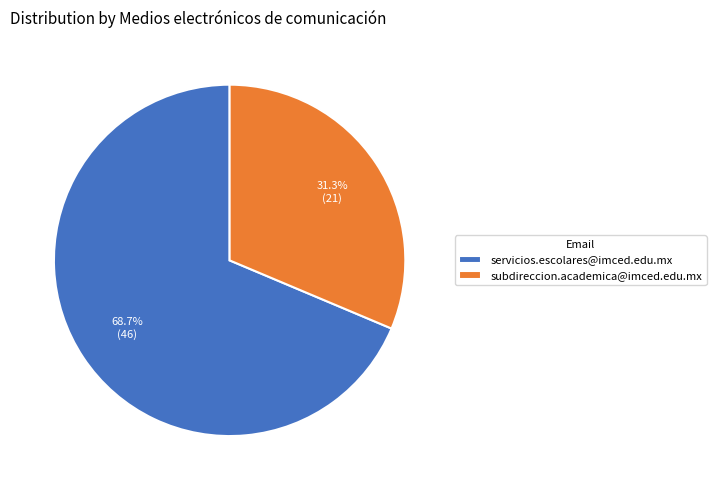

Between subdireccion.academica@imced.edu.mx and servicios.escolares@imced.edu.mx, which is larger?

servicios.escolares@imced.edu.mx